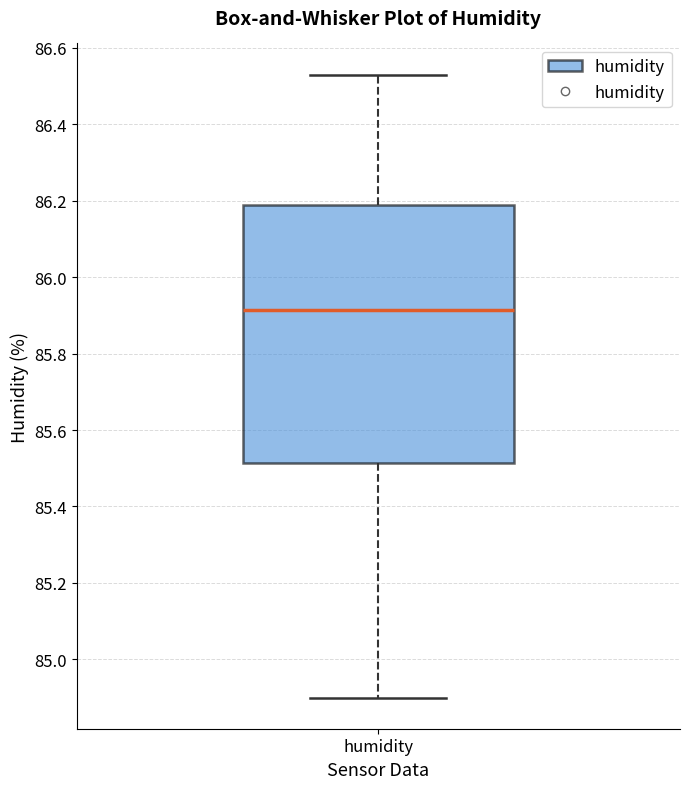

Where does the median line of the box for humidity sit on the y-axis? The values are not printed on the chart, so give them approximately, as read against the axis.

85.92